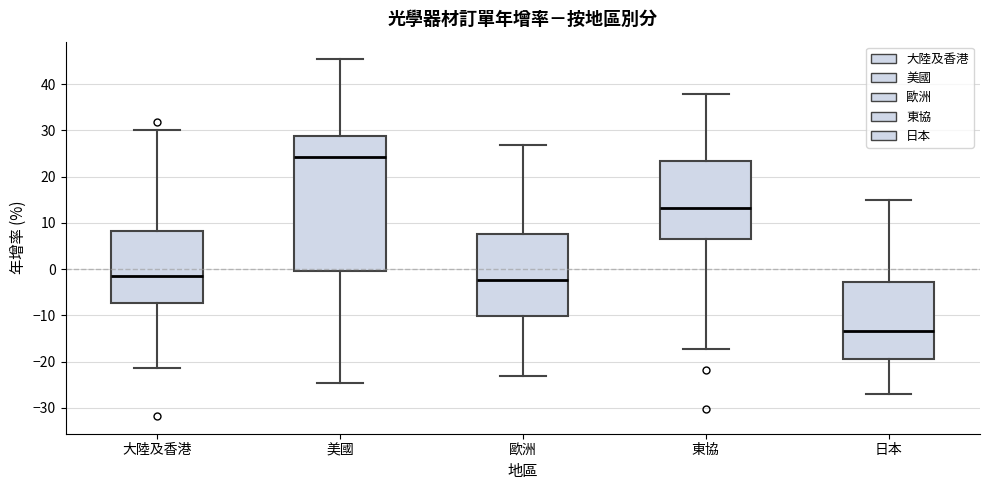

Where is the upper edge of the box for 東協 on the y-axis? The values are not printed on the chart, so give them approximately, as read against the axis.

23